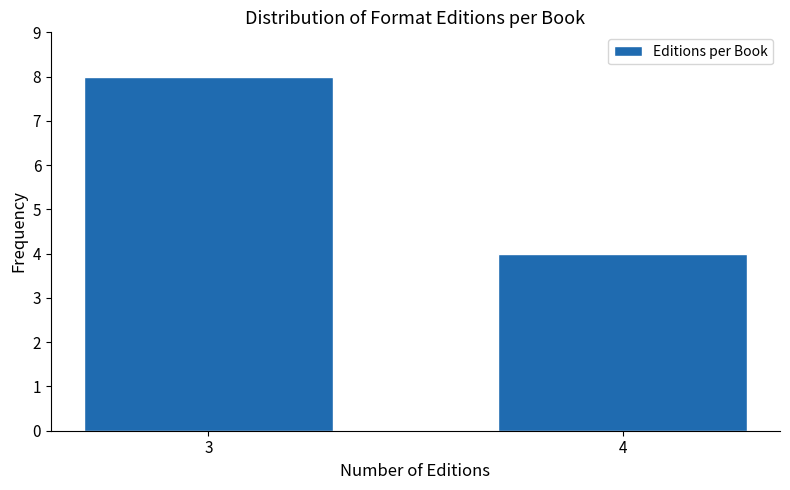

Reading left to right, transcribe all the data shown in this chart.

8	4